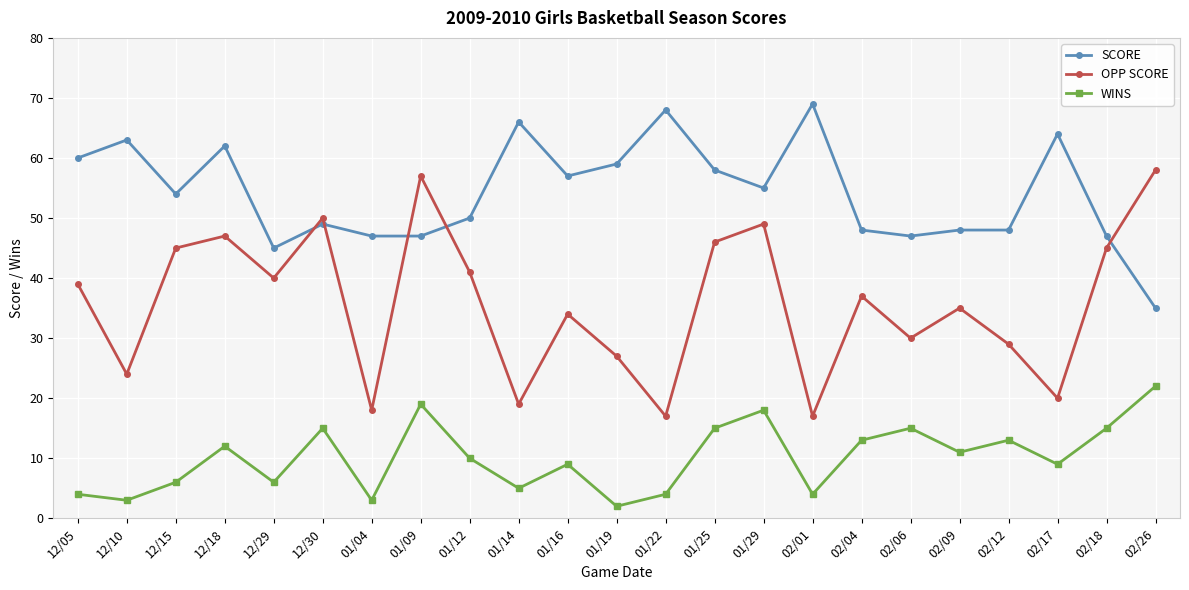

At which category does WINS reach its first local peak?

12/18